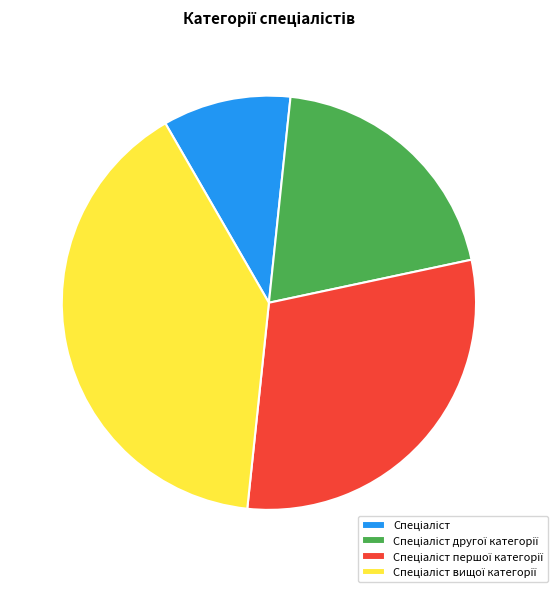

Is there a majority slice in this chart?

No